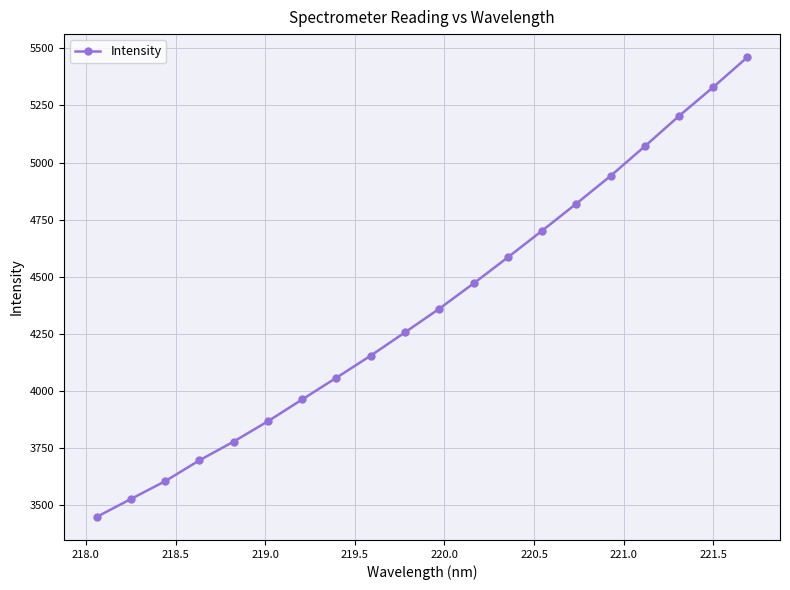

What is the value of the 4th point from the left?

3697.5